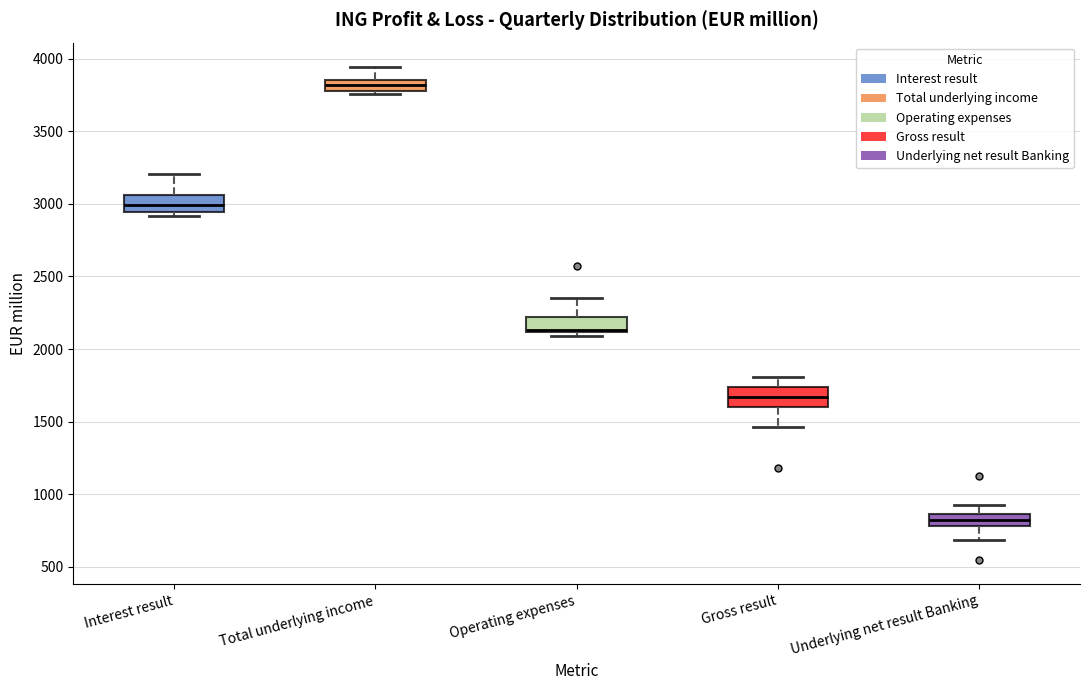

Reading left to right, read every box against the y-axis: the position of its median line, the range the box covers, and the ends of its whiskers. The values are not printed on the chart, so give them approximately, as read against the axis.

Interest result: median 3000, box 2950 to 3050, whiskers 2900 to 3200
Total underlying income: median 3800 (inside the box), box 3800 to 3850, whiskers 3750 to 3950
Operating expenses: median 2150, box 2100 to 2200, whiskers 2100 (just below the box's lower edge) to 2350
Gross result: median 1650, box 1600 to 1750, whiskers 1450 to 1800
Underlying net result Banking: median 800 (inside the box), box 800 to 850, whiskers 700 to 900